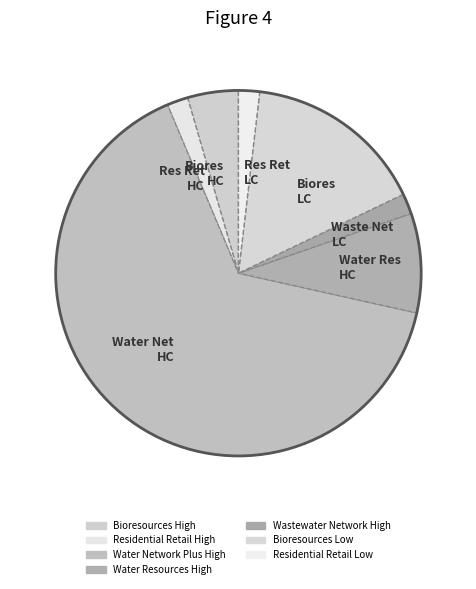

Is the sum of Res Ret HC and Biores HC greater than half?

No